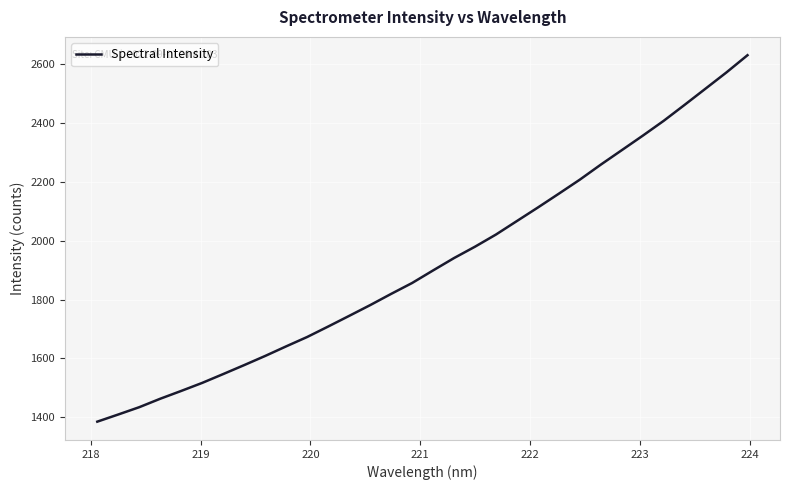

What is the maximum value shown in the chart?

2629.6